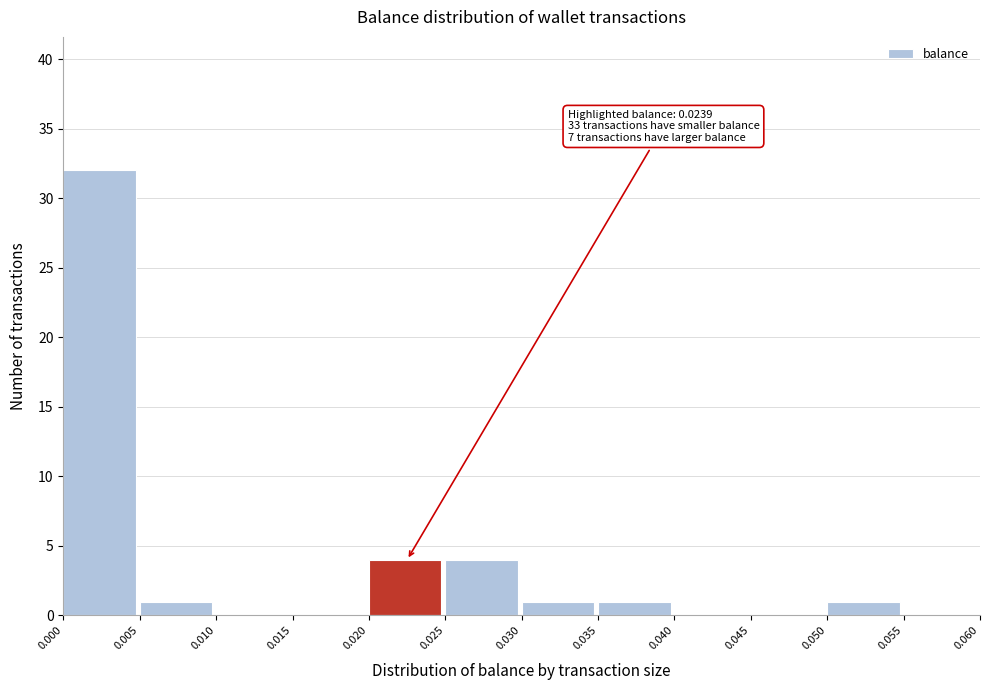

Which range on the x-axis has the tallest bar?

0.000 to 0.005